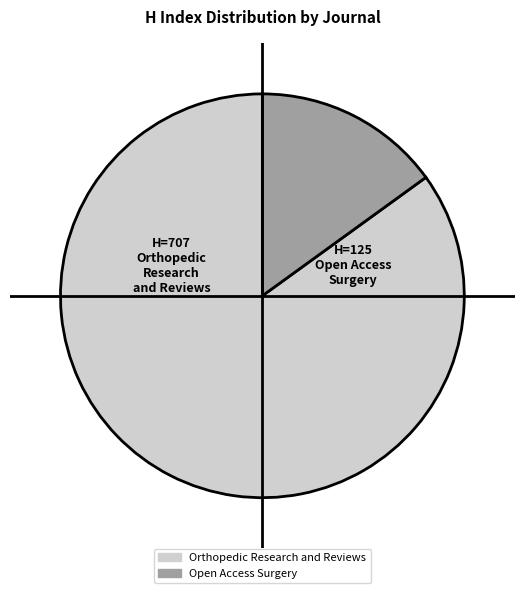

Does any single category account for the majority?

Yes